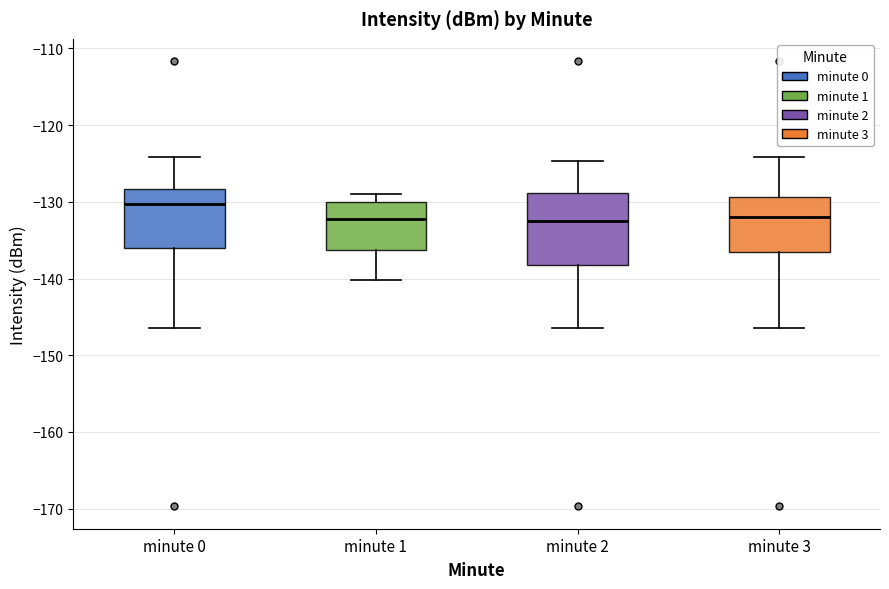

Comparing the boxes themselves (not the whiskers), which one is the tallest?

minute 2